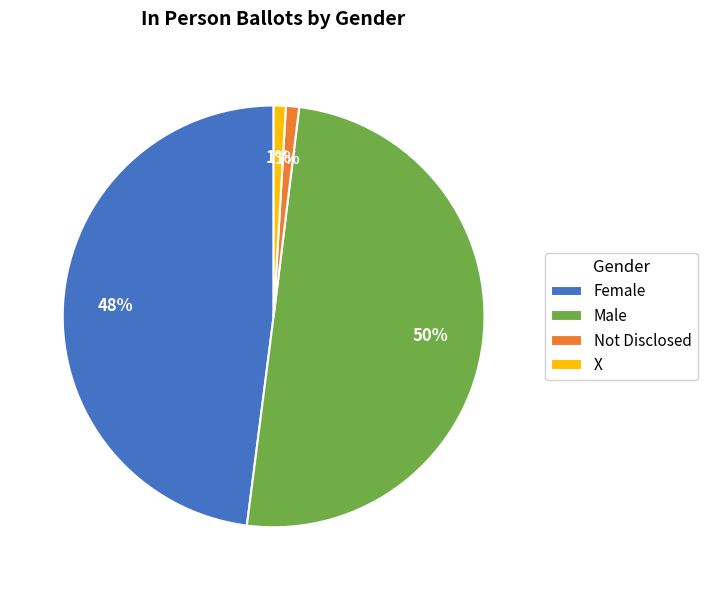

To the nearest percent, what percentage of the pie is Female?

48%